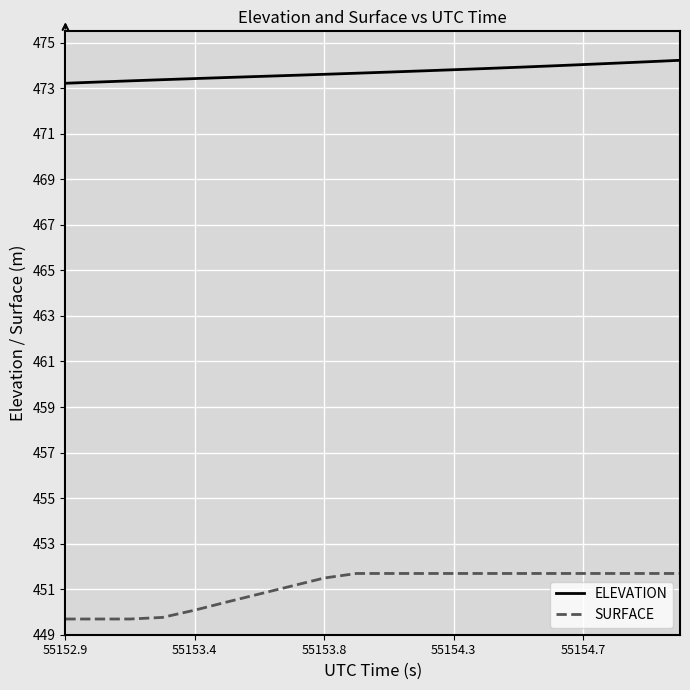

True or false: SURFACE and ELEVATION intersect in this chart.

False